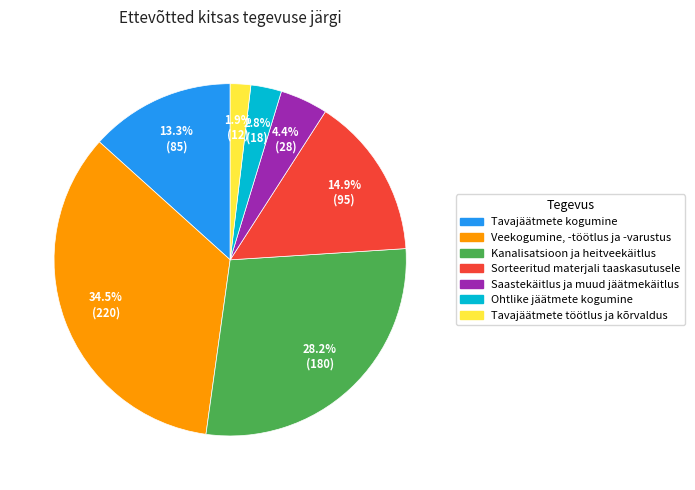

Is there a majority slice in this chart?

No